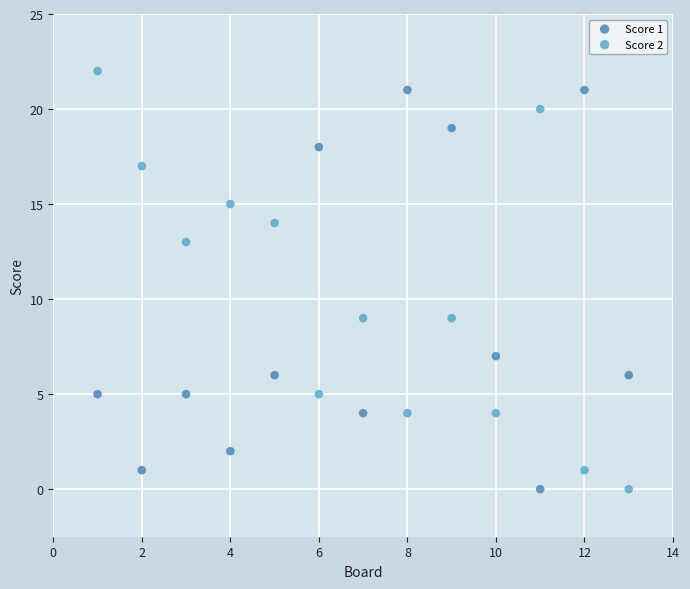

What are all the series names shown in the legend?

Score 1, Score 2